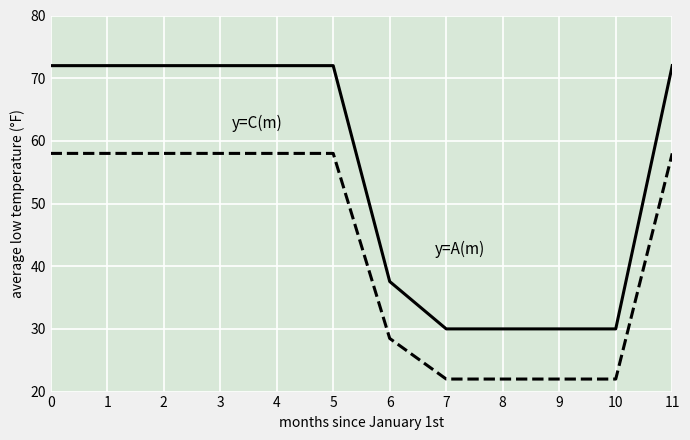

Reading left to right, what are all the values shown in this chart?

y=C(m): 72.0	72.0	72.0	72.0	72.0	72.0	37.6	30.0	30.0	30.0	30.0	72.0
y=A(m): 58.0	58.0	58.0	58.0	58.0	58.0	28.5	22.0	22.0	22.0	22.0	58.0